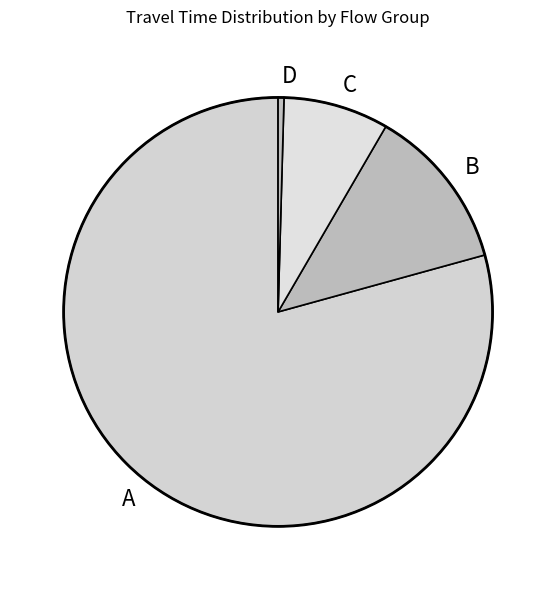

Count the number of slices in the pie.

4